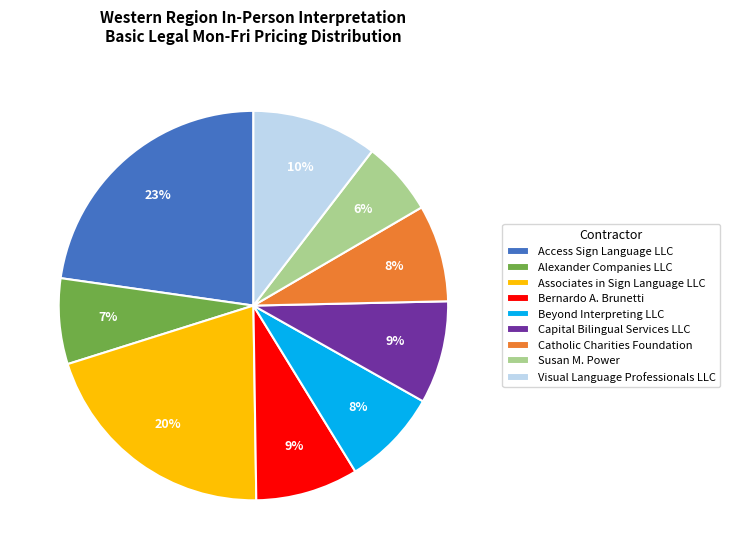

Which category has the biggest portion of the pie?

Access Sign Language LLC